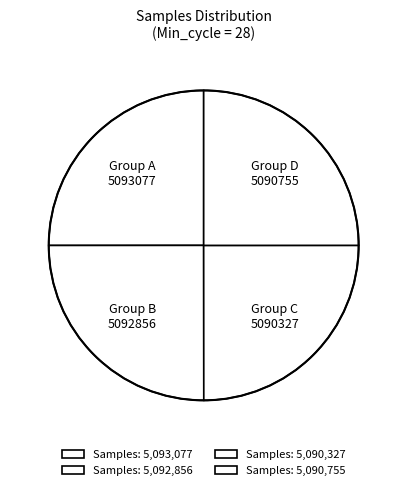

What is the ratio of the value at Group B 5092856 to the value at Group C 5090327?

1.0